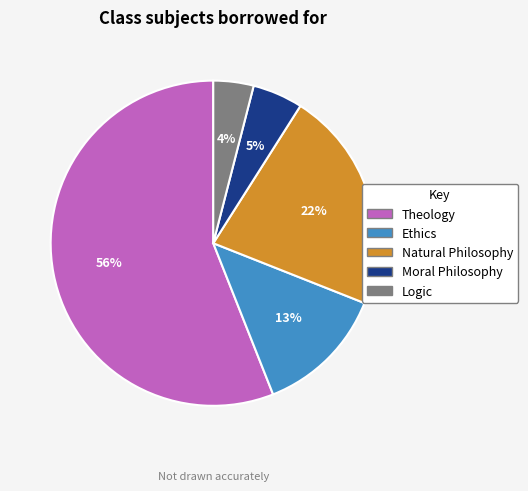

Combined, do Natural Philosophy and Logic account for over 50%?

No